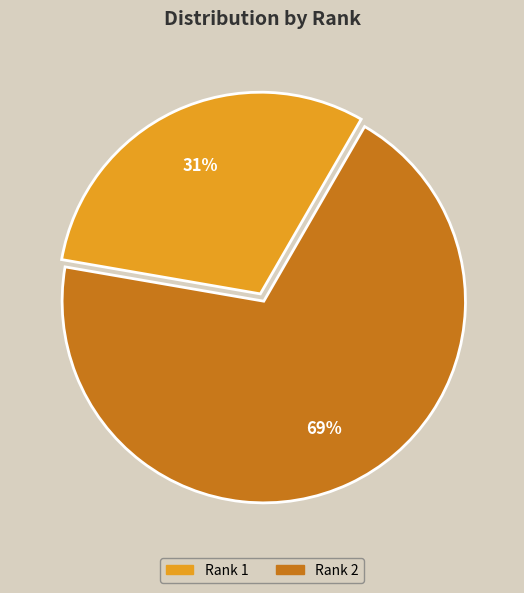

Does Rank 1 account for over 50% of the chart?

No